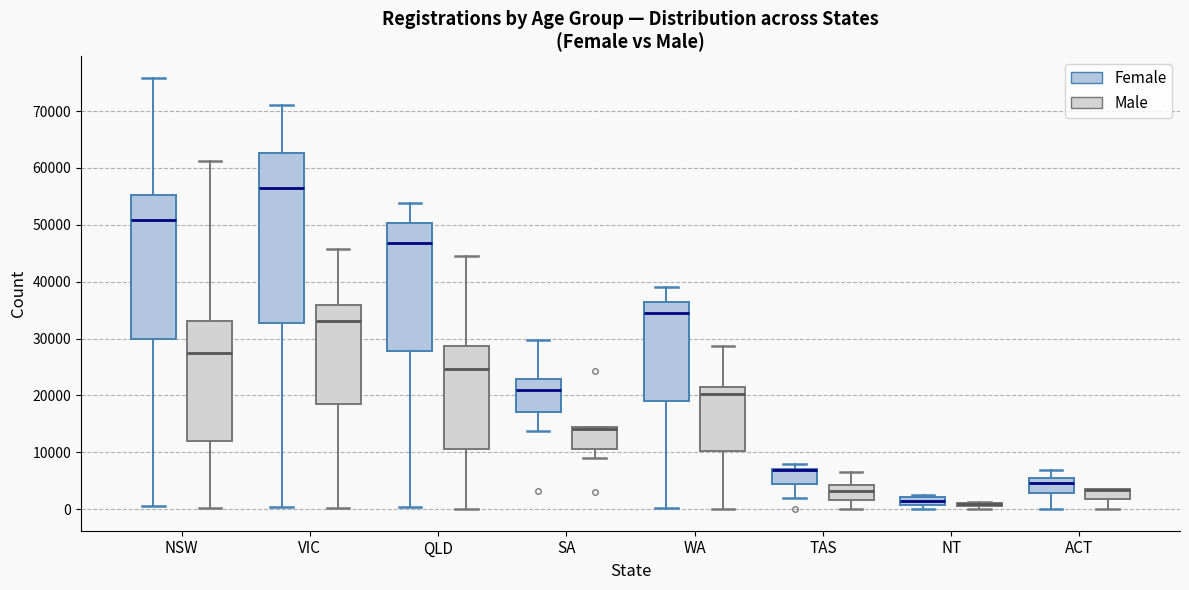

Where is the upper edge of the box for ACT (Male) on the y-axis? The values are not printed on the chart, so give them approximately, as read against the axis.

4000